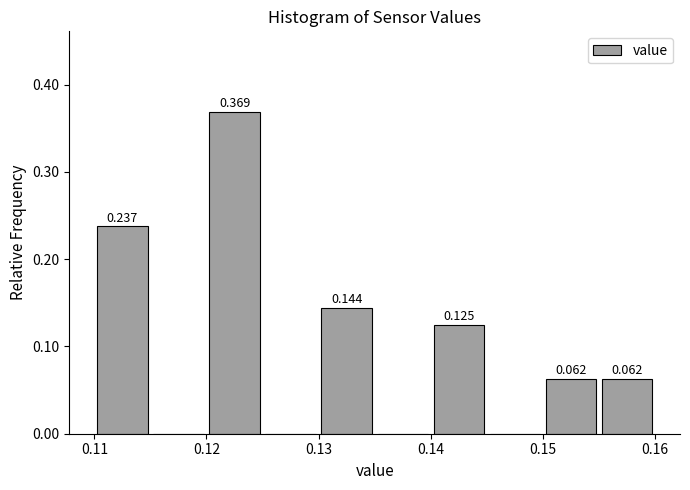

Over which range of the x-axis is the bar tallest?

0.120 to 0.125